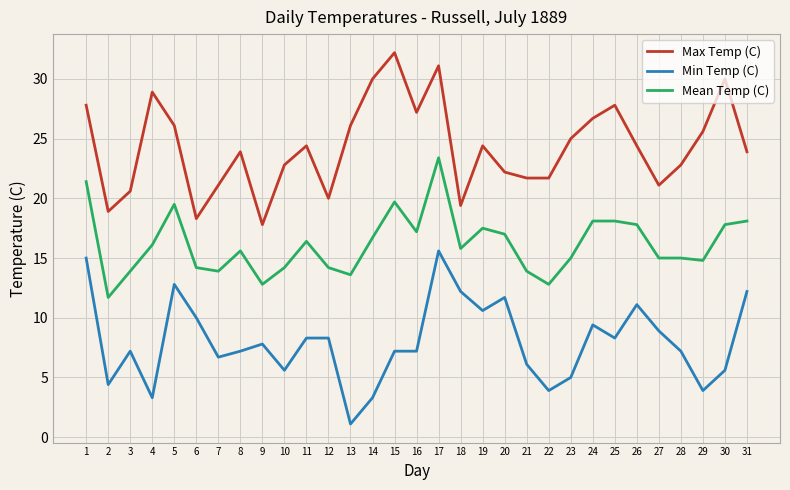

List the series in order of their overall mean, lowest first.

Min Temp (C), Mean Temp (C), Max Temp (C)